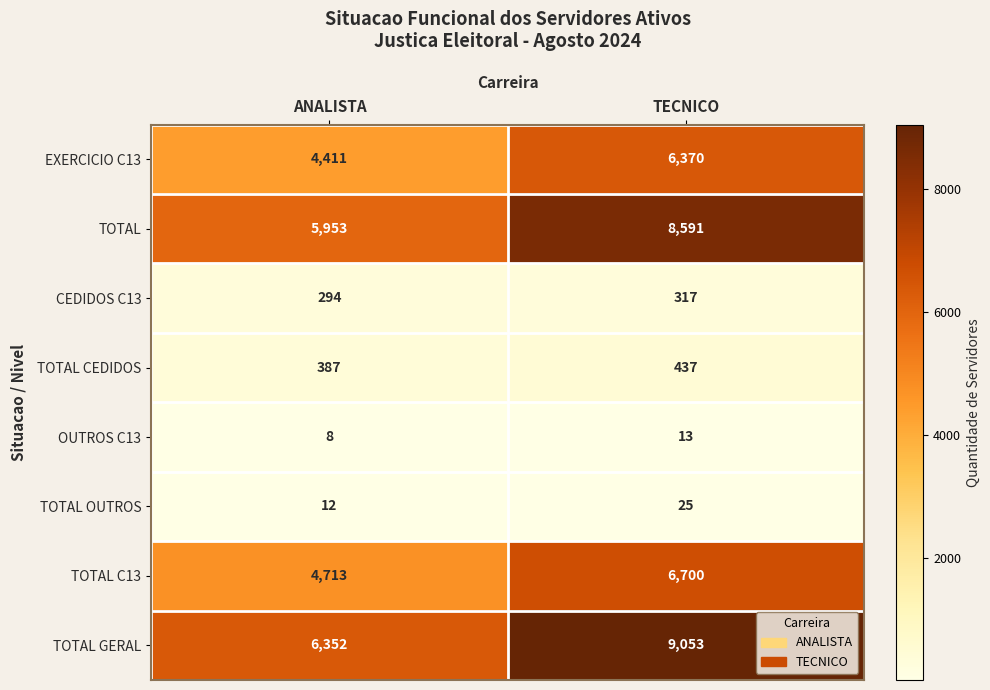

Reading left to right, what are all the values shown in this chart?

EXERCICIO C13: 4411	6370
TOTAL: 5953	8591
CEDIDOS C13: 294	317
TOTAL CEDIDOS: 387	437
OUTROS C13: 8	13
TOTAL OUTROS: 12	25
TOTAL C13: 4713	6700
TOTAL GERAL: 6352	9053